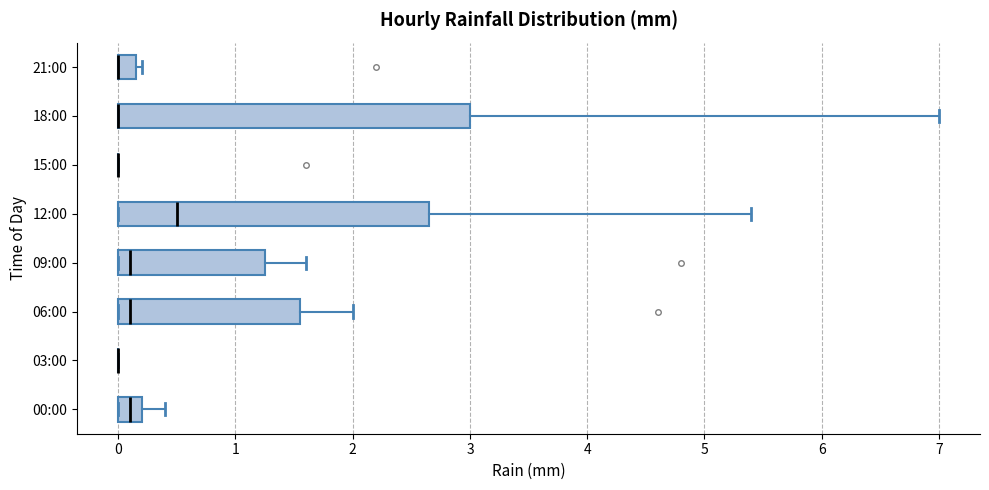

Reading bottom to top, read every box against the x-axis: the position of its median line, the range the box covers, and the ends of its whiskers. The values are not printed on the chart, so give them approximately, as read against the axis.

00:00: median 0.1, box 0.0 to 0.2, whiskers 0.0 to 0.4
03:00: box collapsed to a line at 0.0, whiskers 0.0 to 0.0
06:00: median 0.1, box 0.0 to 1.6, whiskers 0.0 to 2.0
09:00: median 0.1, box 0.0 to 1.3, whiskers 0.0 to 1.6
12:00: median 0.5, box 0.0 to 2.7, whiskers 0.0 to 5.4
15:00: box collapsed to a line at 0.0, whiskers 0.0 to 0.0
18:00: median 0.0 (drawn on the box's left edge), box 0.0 to 3.0, whiskers 0.0 to 7.0
21:00: median 0.0 (drawn on the box's left edge), box 0.0 to 0.2, whiskers 0.0 to 0.2 (just right of the box's right edge)